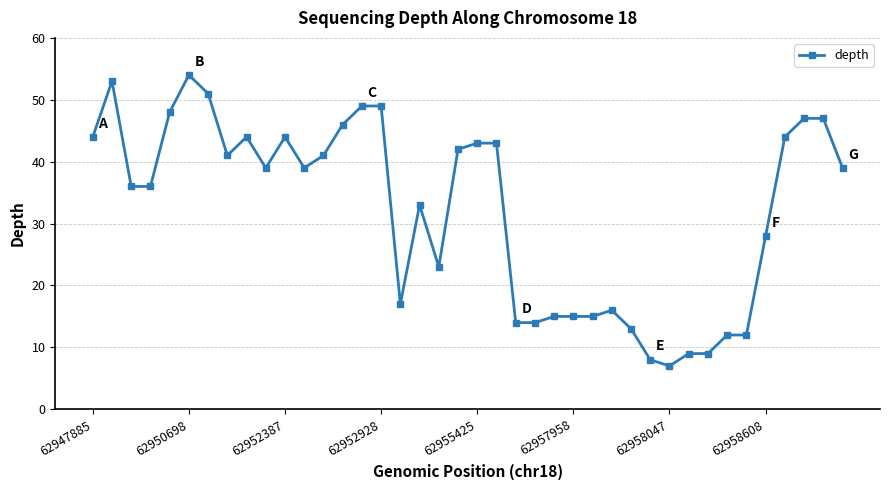

What is the maximum value shown in the chart?

54